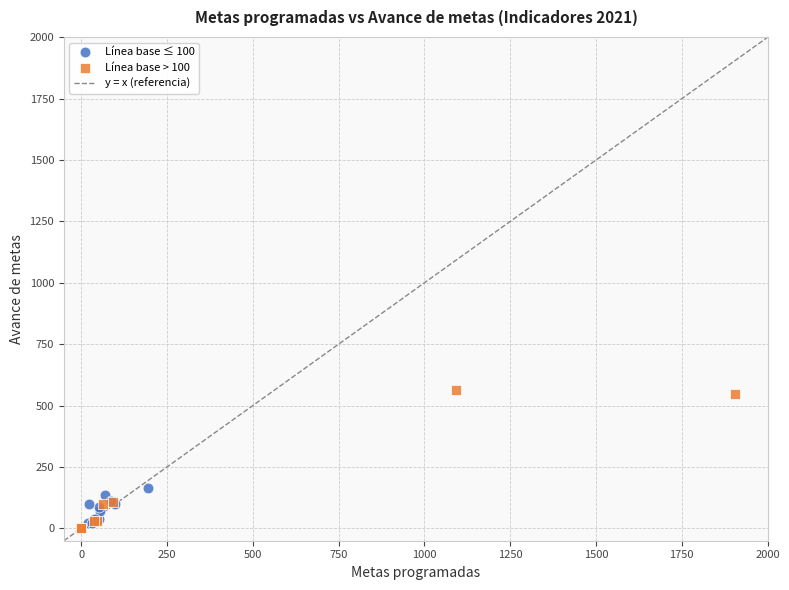

Which series has the widest spread of Y values?

Línea base > 100